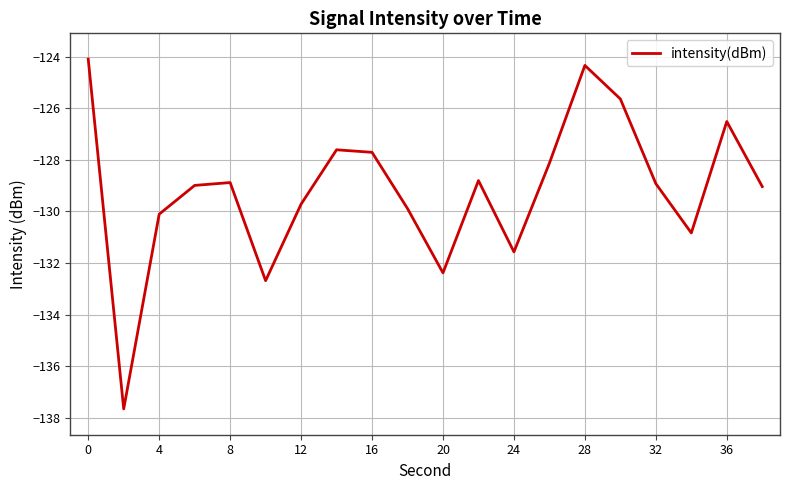

Is this an area chart (filled region under the line)?

No